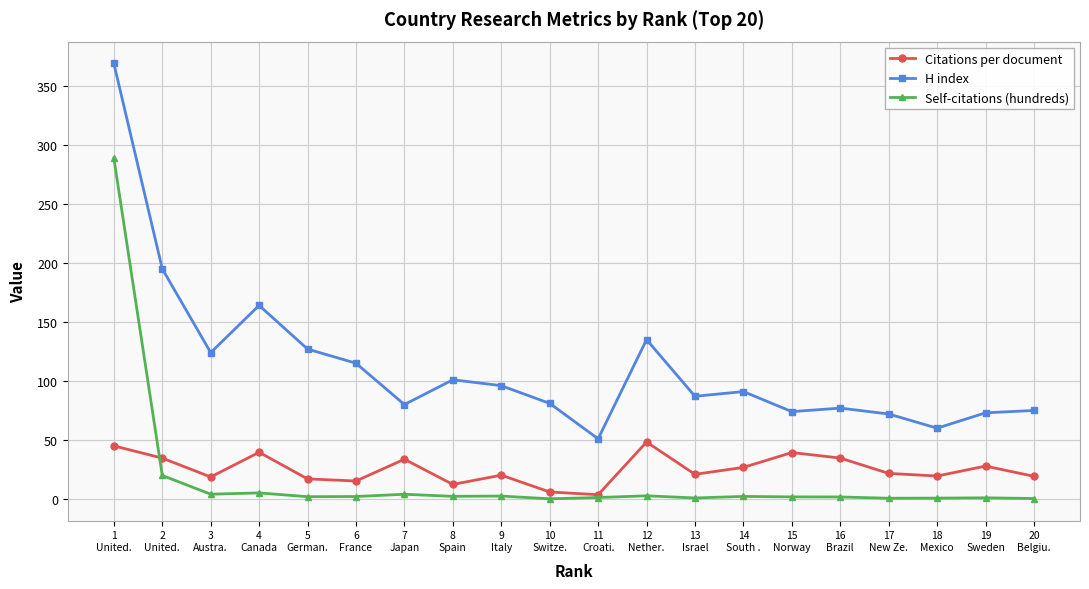

True or false: Citations per document has more than 2 interior local peaks.

True